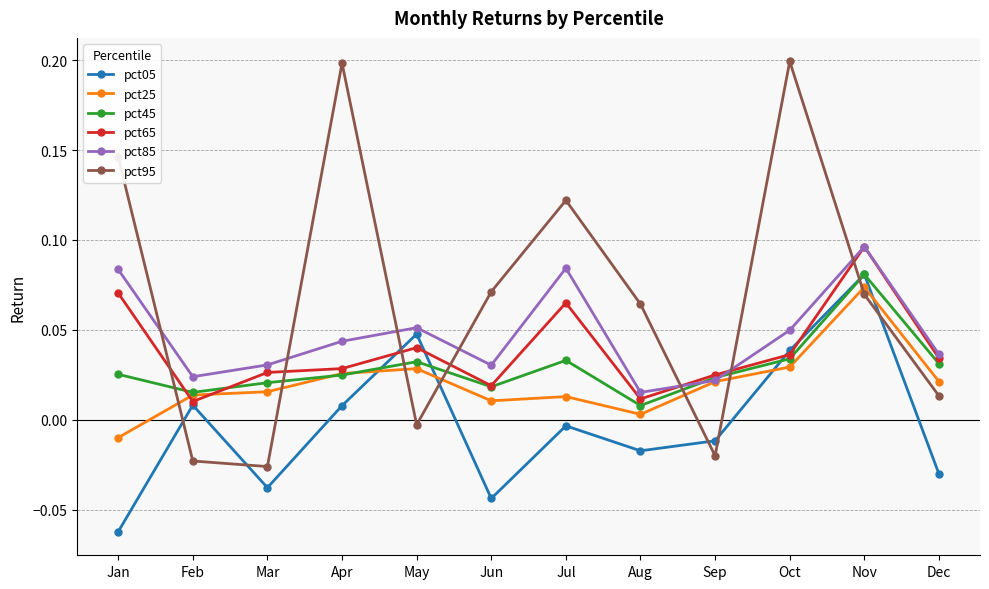

Which series has the widest spread of values?

pct95